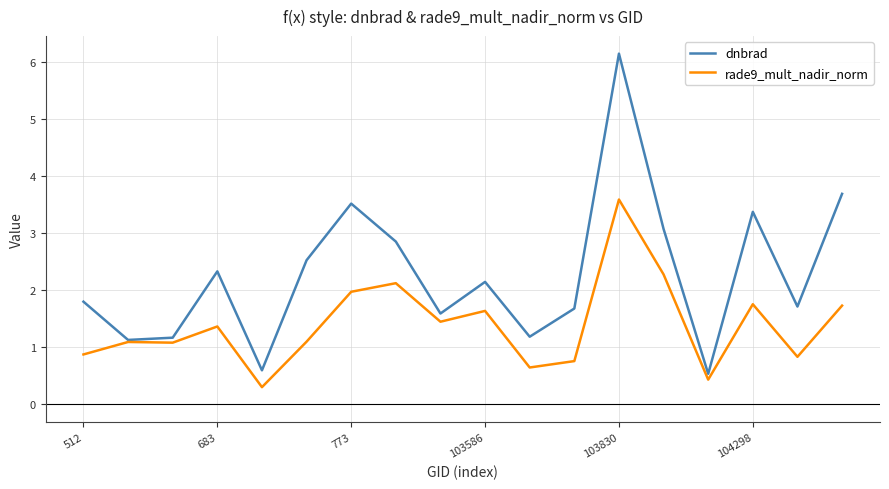

What is the maximum value shown in the chart?

6.1